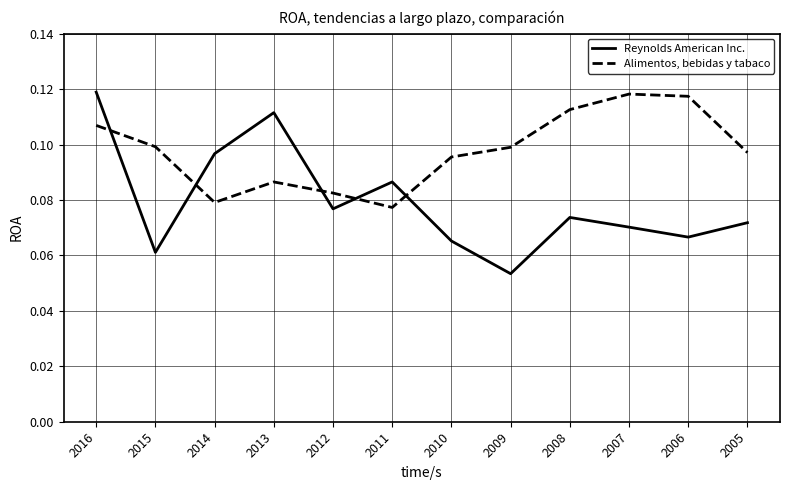

How many interior local peaks does the Alimentos, bebidas y tabaco series have?

2